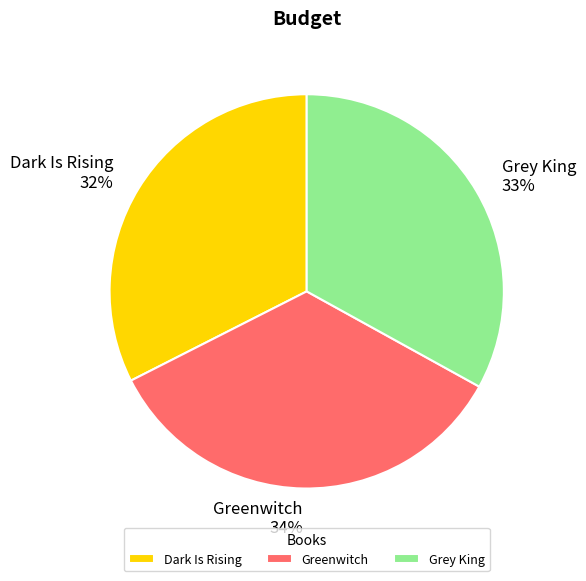

Approximately how many times larger is the value at Greenwitch compared to Grey King?

1.0